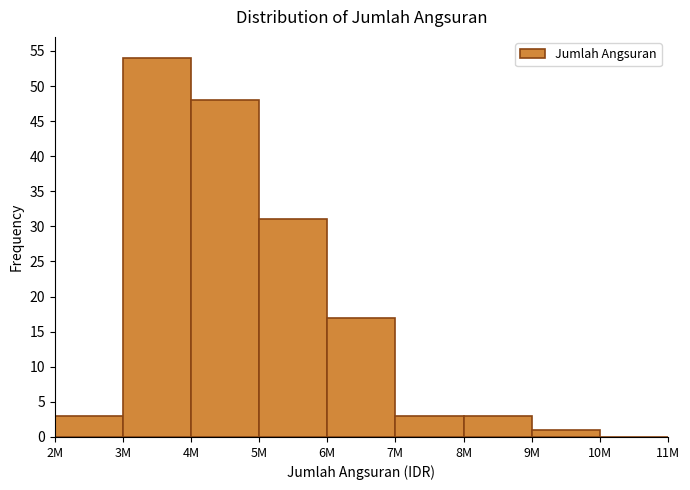

Reading right to left, transcribe all the data shown in this chart.

10M=0	9M=1	8M=3	7M=3	6M=17	5M=31	4M=48	3M=54	2M=3